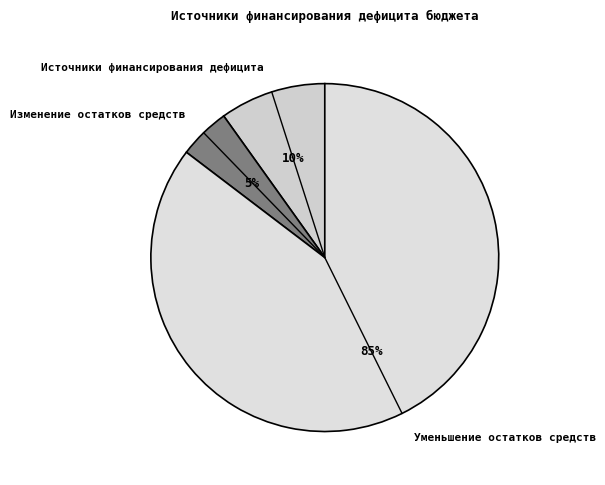

To the nearest percent, what portion does Уменьшение остатков средств represent?

85%